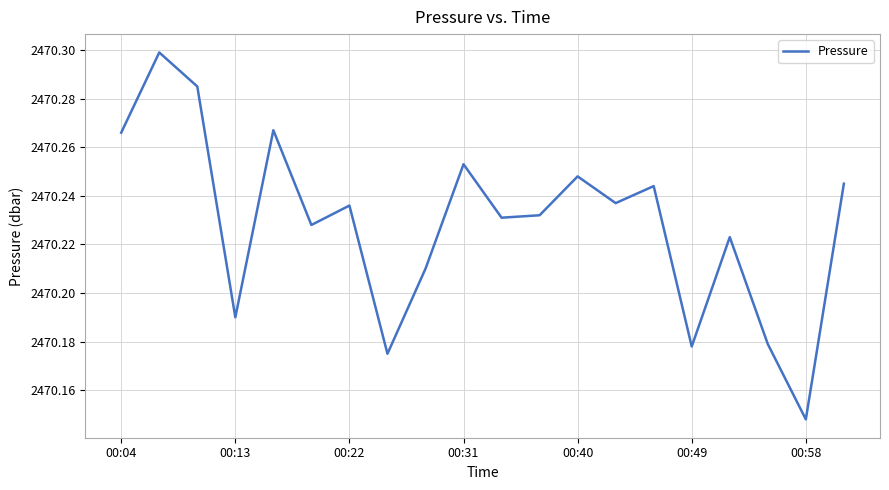

What is the difference between the maximum and minimum values?

0.2